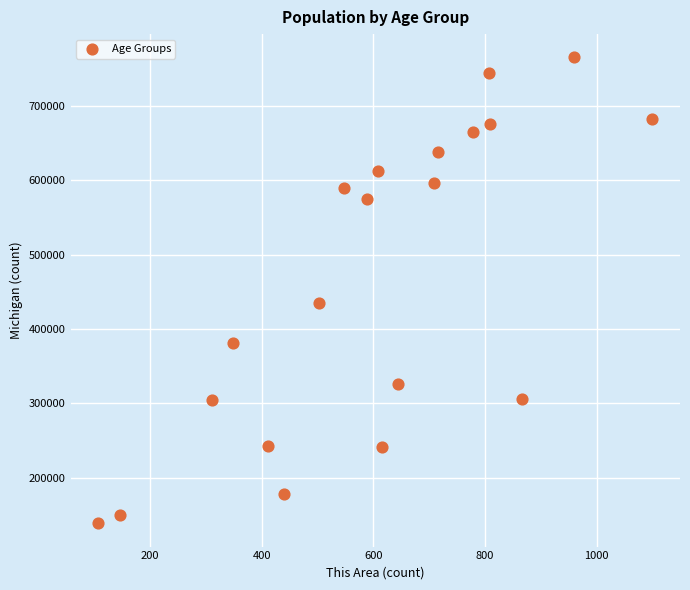

What Y value in the scatter plot is closest to 451968?

434782